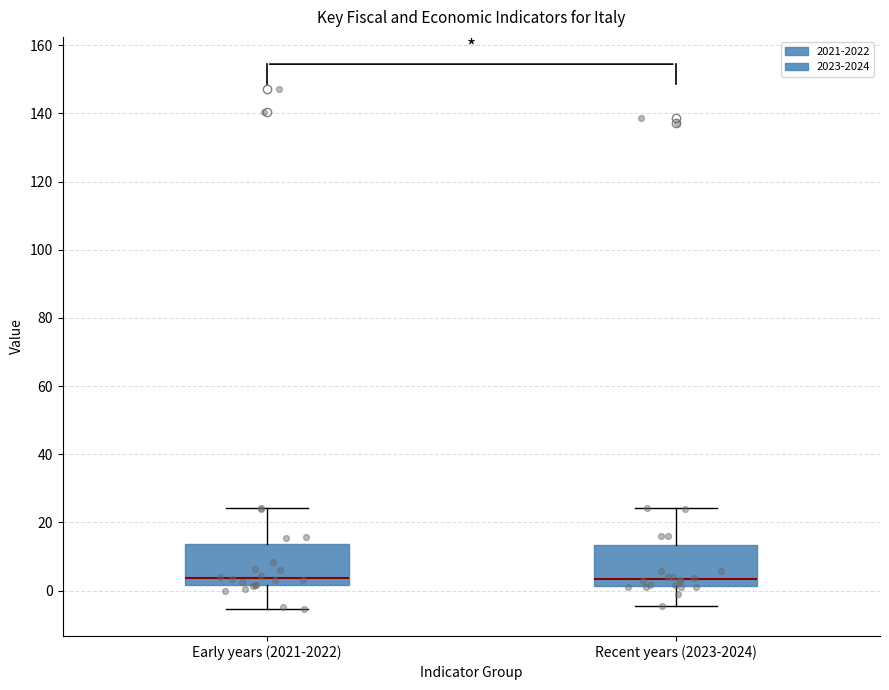

Reading left to right, transcribe this box plot: for each box, give where its median line is, the range the box spans, and where its two whiskers end, as read against the y-axis. The values are not printed on the chart, so give them approximately, as read against the axis.

Early years (2021-2022): median 4, box 2 to 14, whiskers -6 to 24
Recent years (2023-2024): median 4, box 2 to 14, whiskers -4 to 24